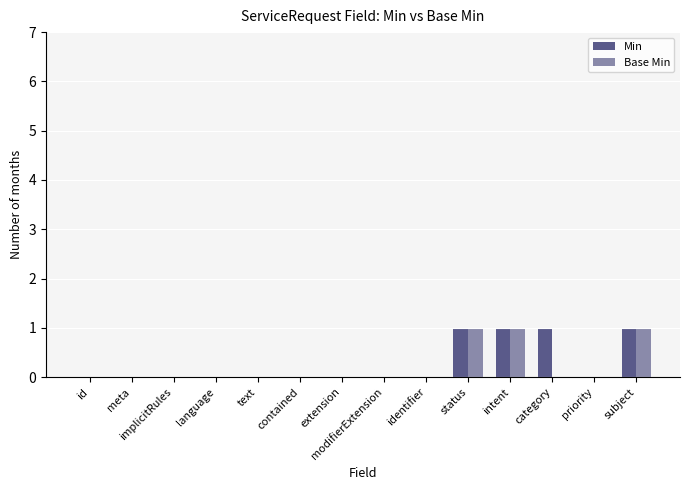

Reading right to left, transcribe all the data shown in this chart.

Min: 1	0	1	1	1	0	0	0	0	0	0	0	0	0
Base Min: 1	0	0	1	1	0	0	0	0	0	0	0	0	0